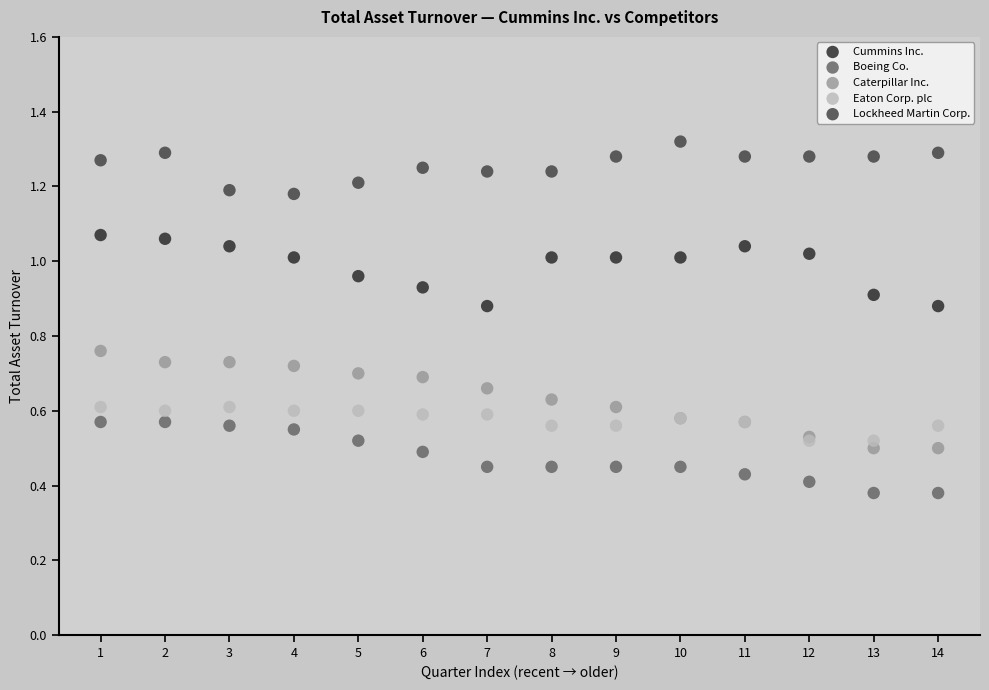

Which series reaches the minimum Y coordinate?

Boeing Co.